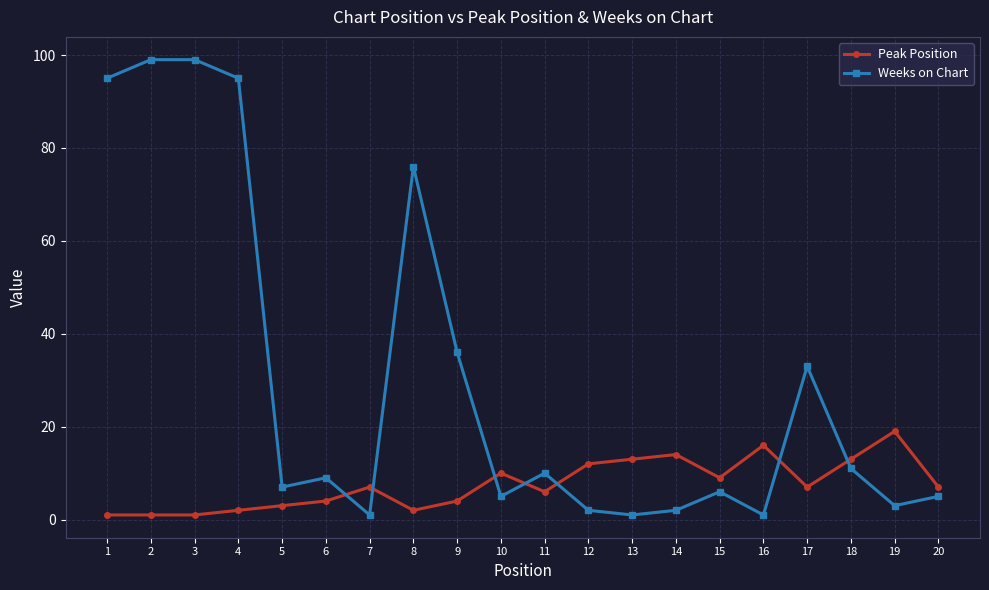

What is the value of the Weeks on Chart point at the 2nd from the left?

99